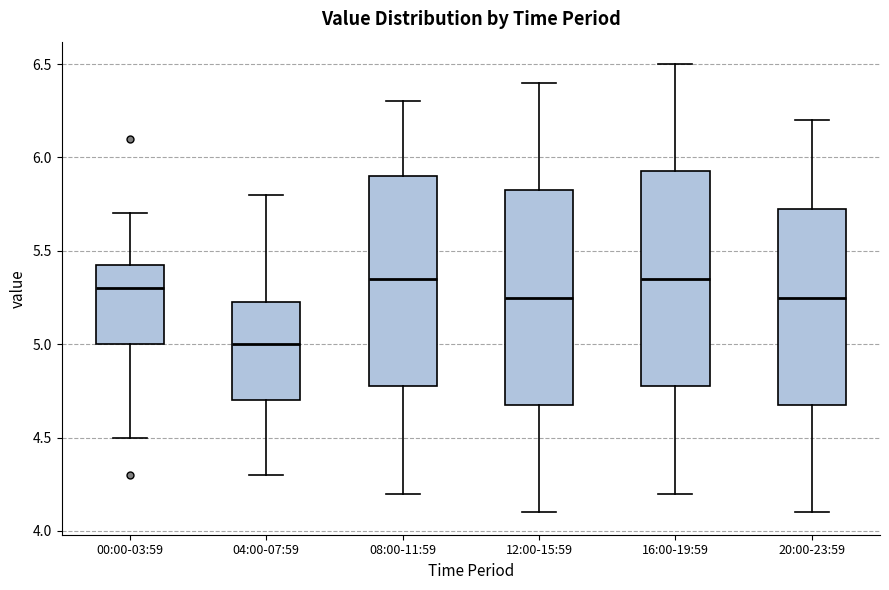

Reading left to right, transcribe this box plot: for each box, give where its median line is, the range the box spans, and where its two whiskers end, as read against the y-axis. The values are not printed on the chart, so give them approximately, as read against the axis.

00:00-03:59: median 5.30, box 5.00 to 5.45, whiskers 4.50 to 5.70
04:00-07:59: median 5.00, box 4.70 to 5.25, whiskers 4.30 to 5.80
08:00-11:59: median 5.35, box 4.80 to 5.90, whiskers 4.20 to 6.30
12:00-15:59: median 5.25, box 4.70 to 5.85, whiskers 4.10 to 6.40
16:00-19:59: median 5.35, box 4.80 to 5.95, whiskers 4.20 to 6.50
20:00-23:59: median 5.25, box 4.70 to 5.75, whiskers 4.10 to 6.20